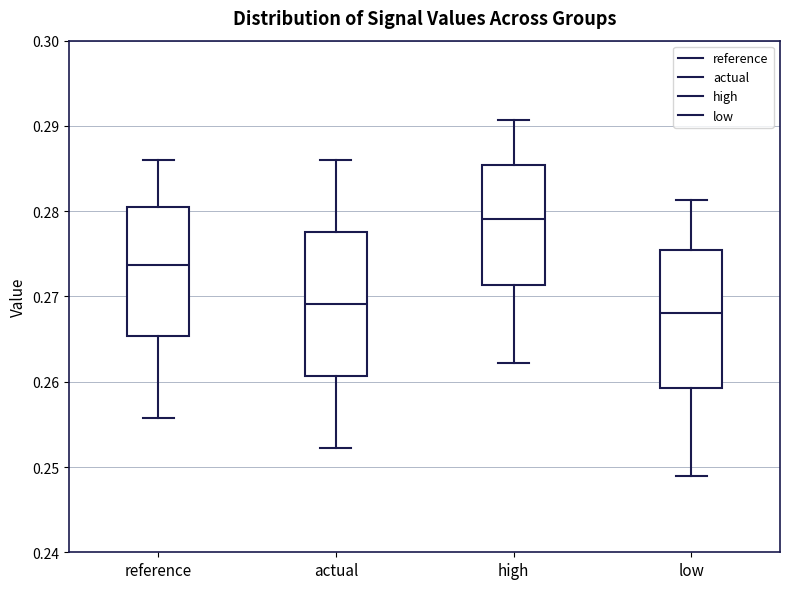

Where does the upper whisker of the box for high end on the y-axis? The values are not printed on the chart, so give them approximately, as read against the axis.

0.291